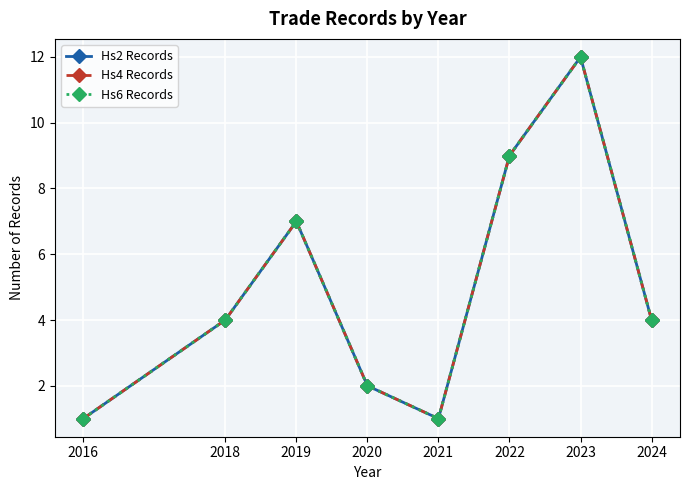

Which series changed the most between 2020 and 2024?

Hs2 Records